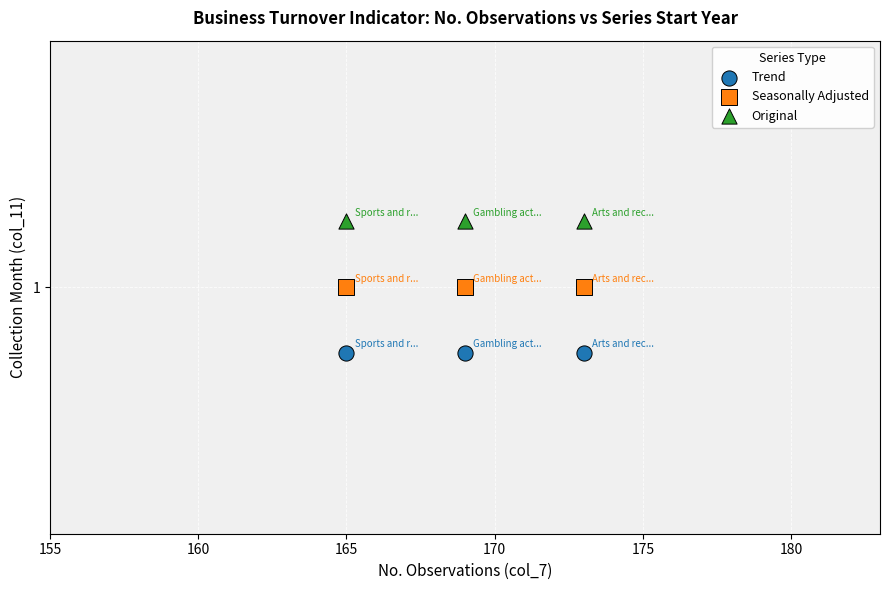

Which series contains the lowest Y value?

Trend